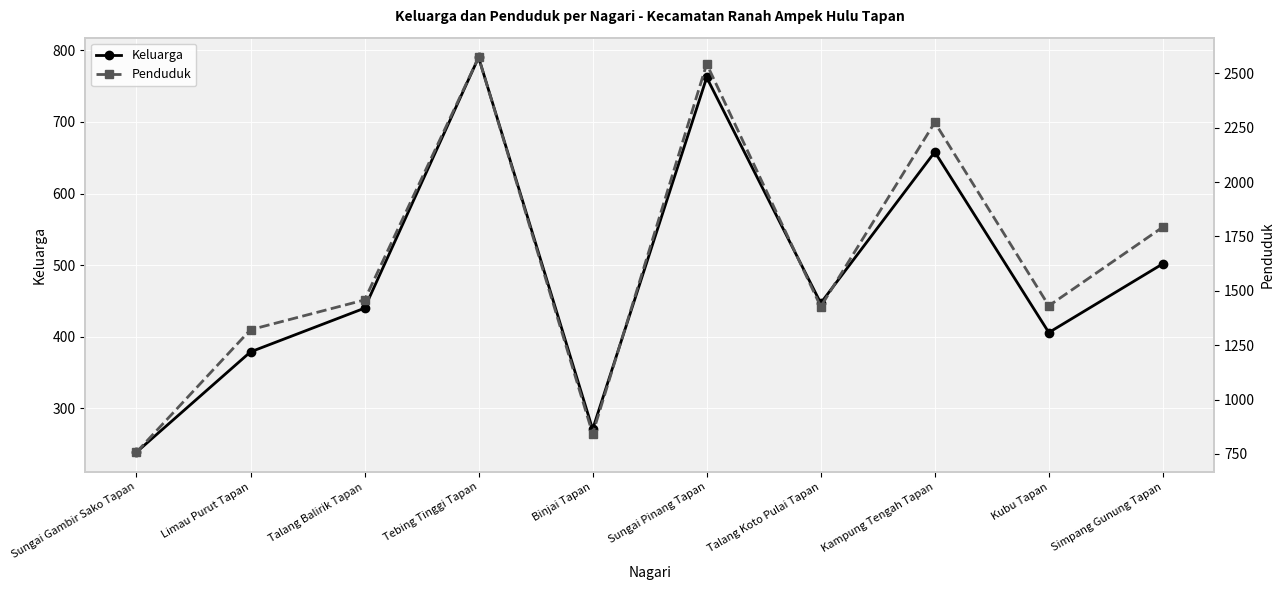

Which series changed the most between Binjai Tapan and Sungai Pinang Tapan?

Penduduk